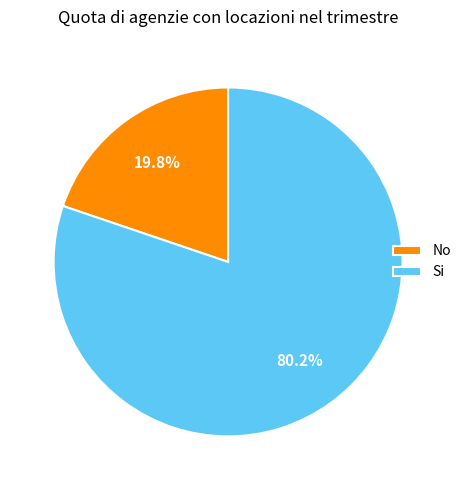

How many slices are in this pie chart?

2